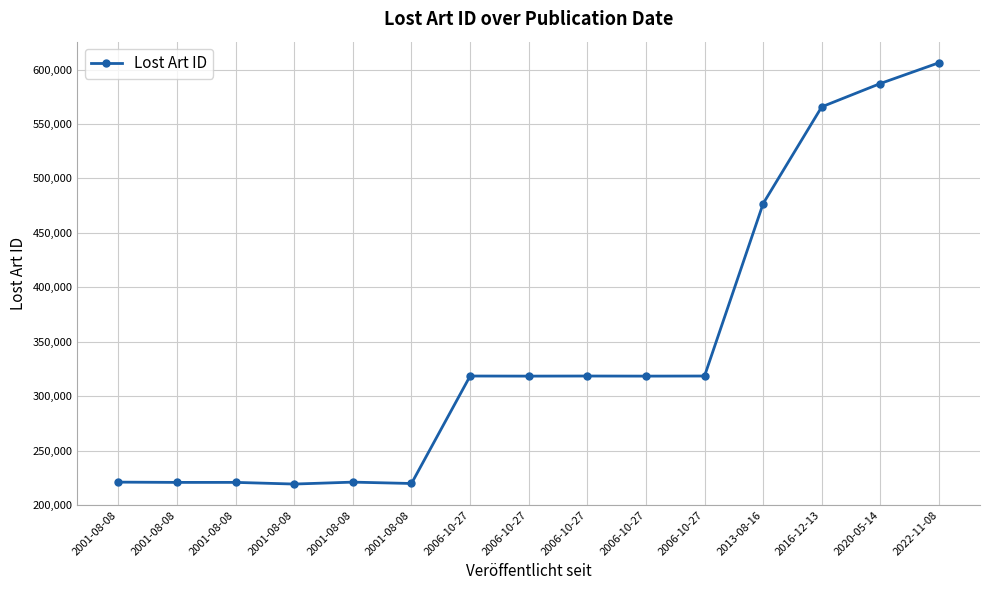

How many categories are shown in the chart?

15